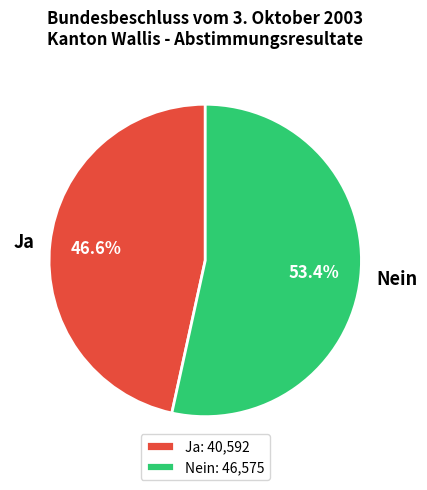

Rank the categories by value from highest to lowest.

Nein, Ja